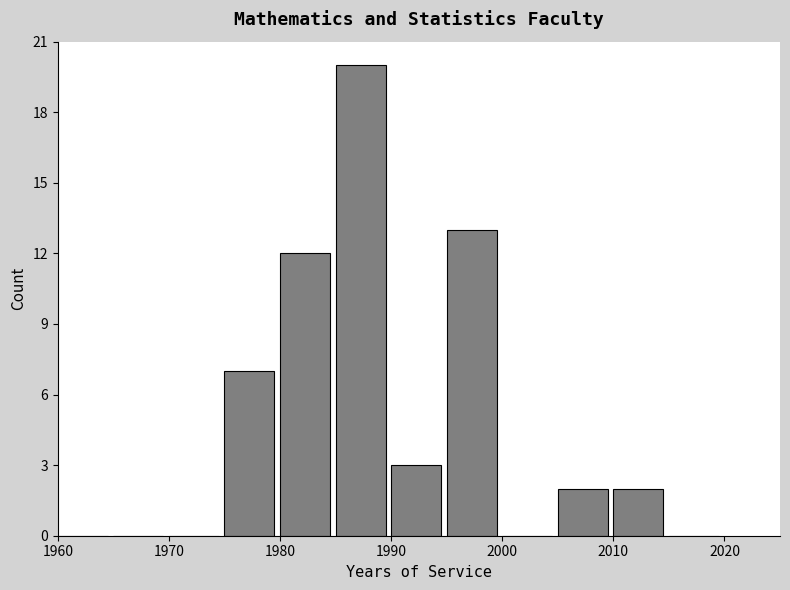

Reading left to right, transcribe this chart: for each bar, give the range it covers on the x-axis and its height. The values are not printed on the chart, so give them approximately, as read against the axis.

1960 to 1965: 0
1965 to 1970: 0
1970 to 1975: 0
1975 to 1980: 7
1980 to 1985: 12
1985 to 1990: 20
1990 to 1995: 3
1995 to 2000: 13
2000 to 2005: 0
2005 to 2010: 2
2010 to 2015: 2
2015 to 2020: 0